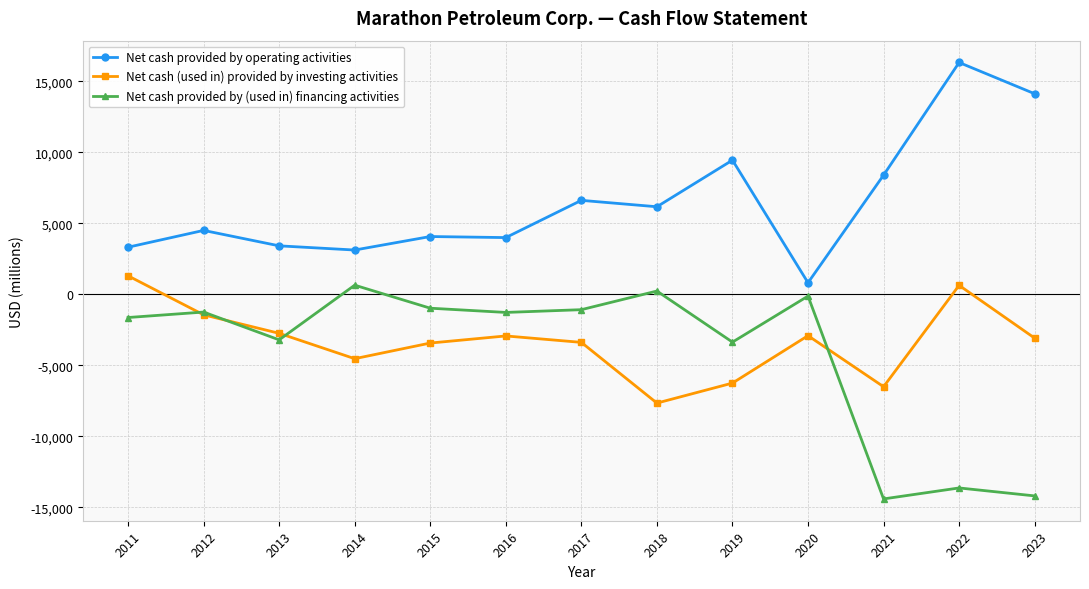

What is the difference between the highest and lowest values at 2019?

15702